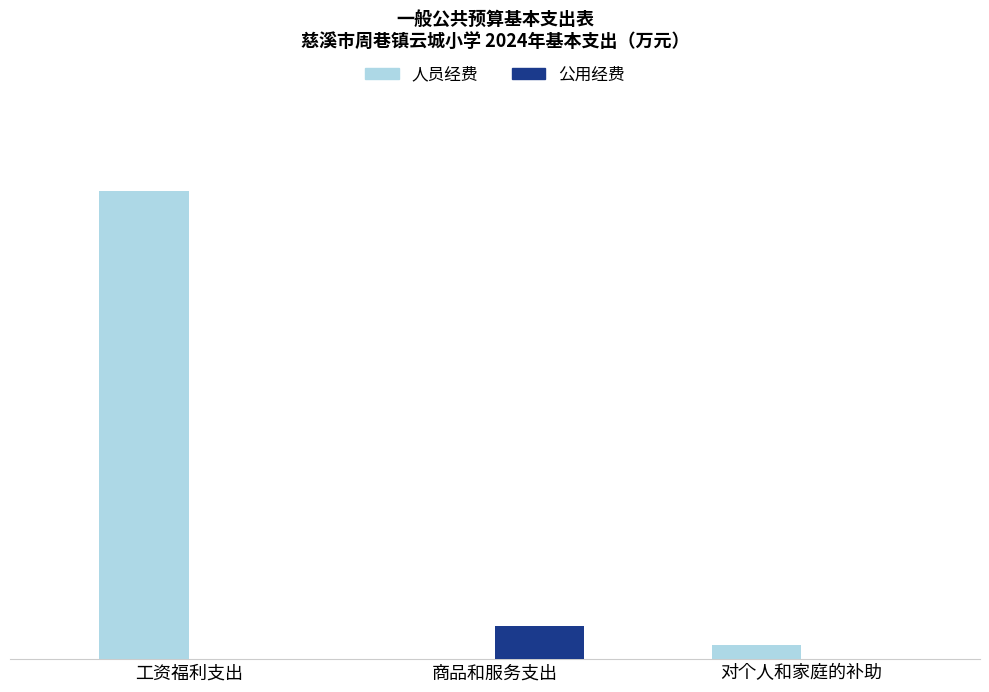

Are the bars horizontal?

No